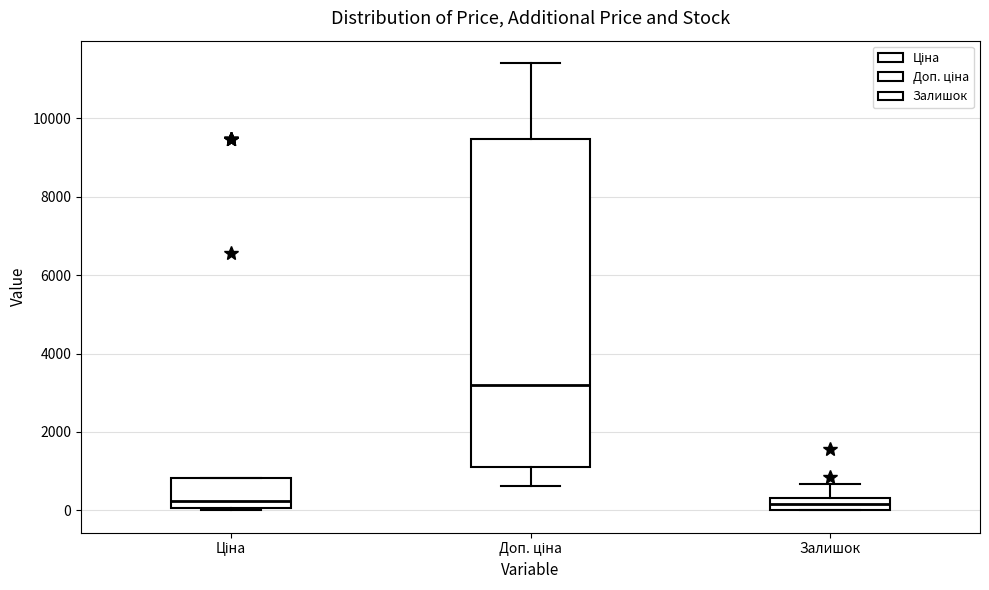

Which box's median line is the highest?

Доп. ціна